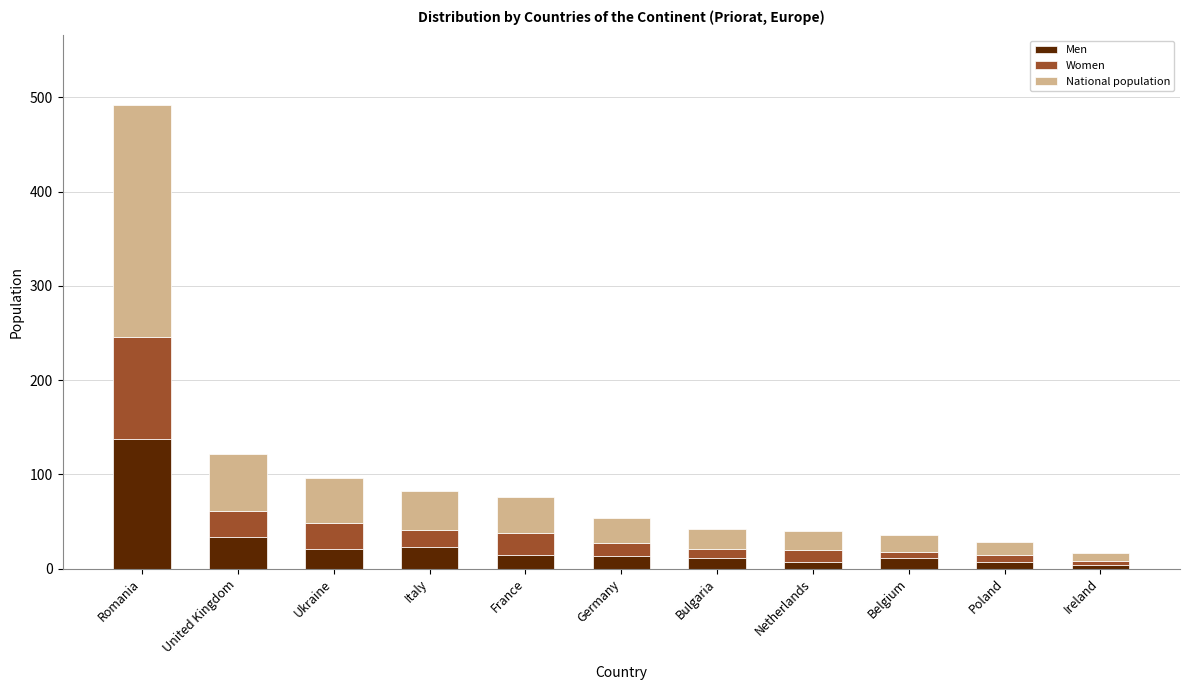

True or false: Men has a value of 66 at Romania.

False